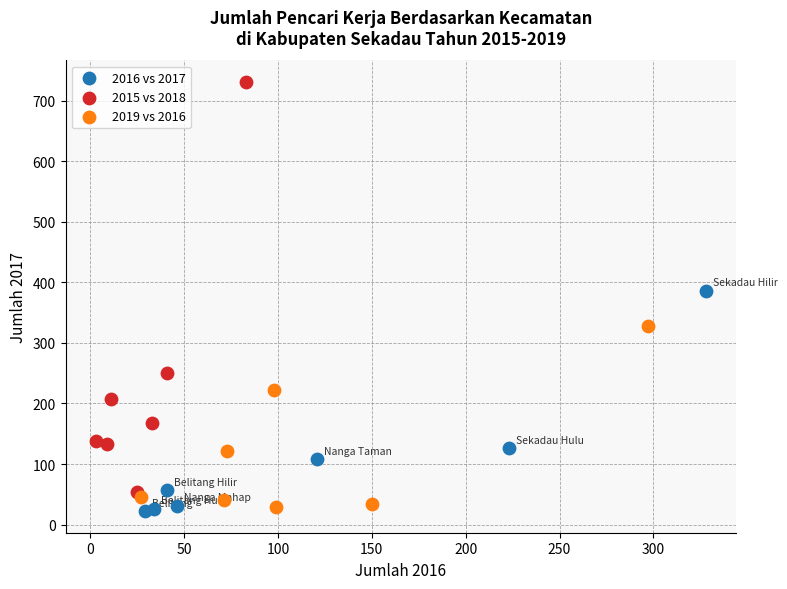

Which series reaches the minimum Y coordinate?

2016 vs 2017